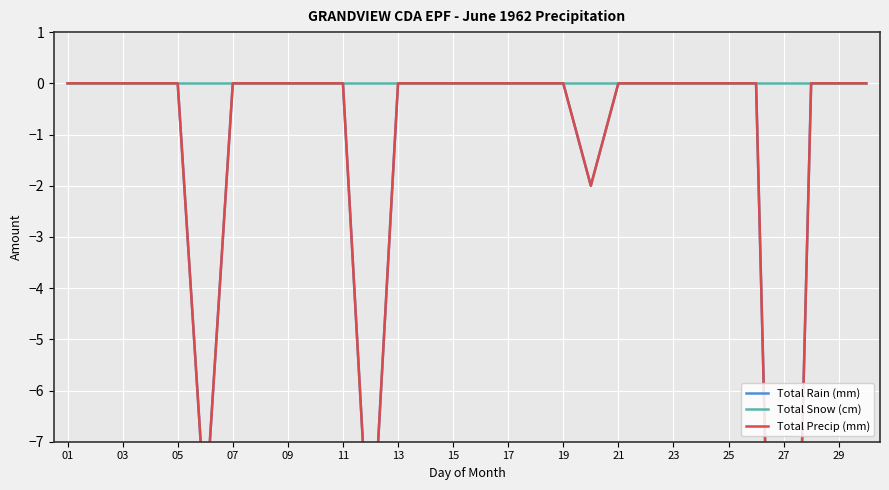

What is the minimum value shown in the chart?

-21.3